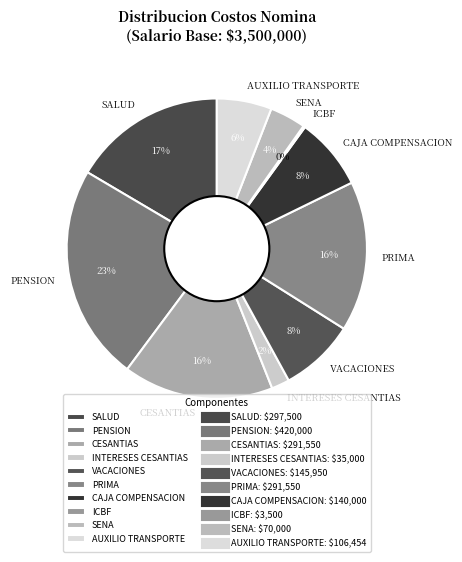

What percentage is the VACACIONES slice, to the nearest percent?

8%